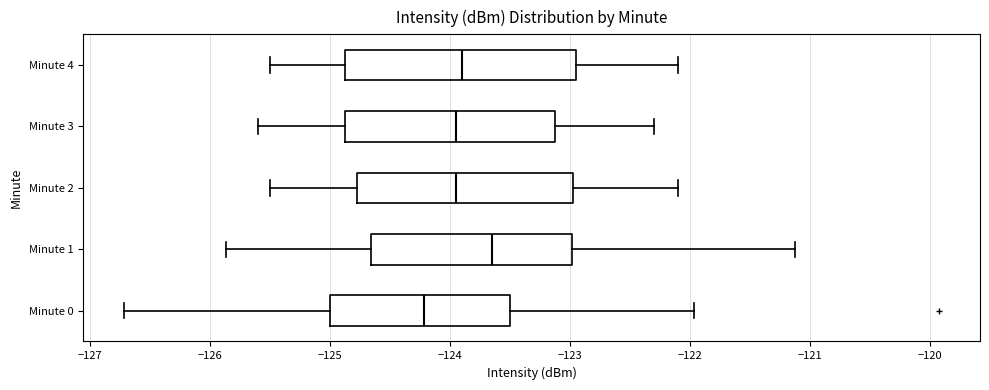

Which box's median line is the furthest to the left?

Minute 0